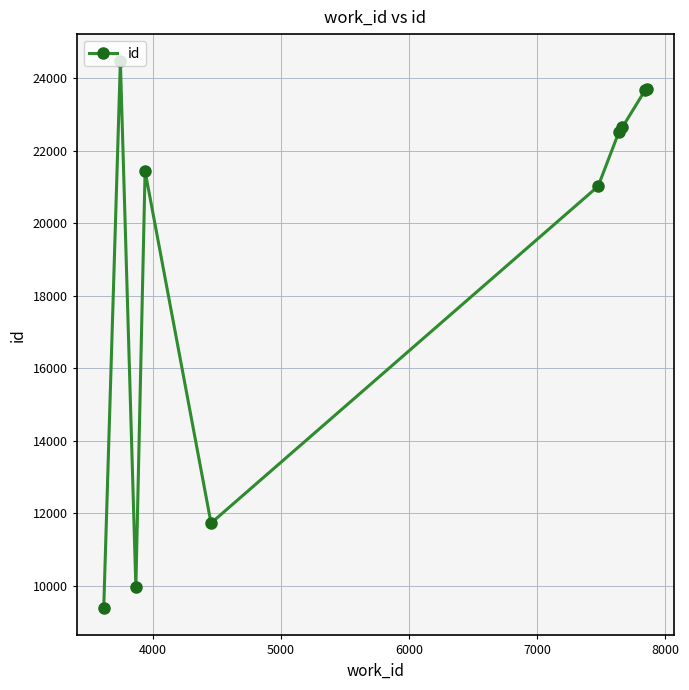

What is the greatest value displayed?

24457